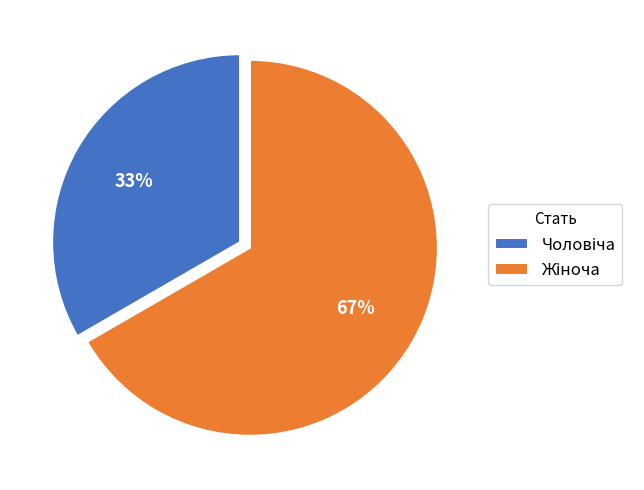

Is there a majority slice in this chart?

Yes